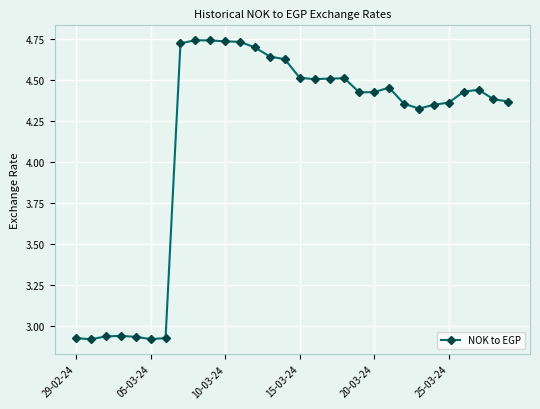

What is the average value?

4.1